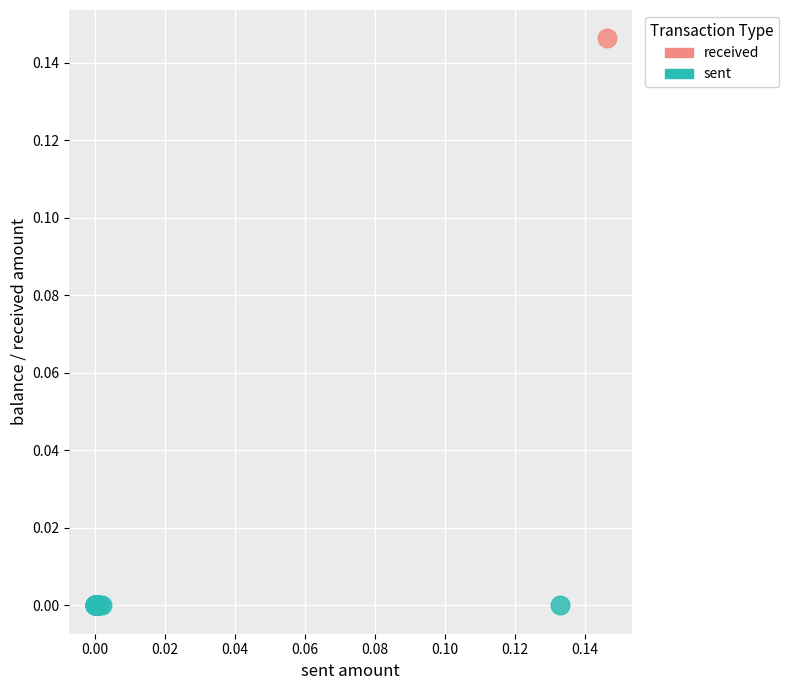

Which series reaches the maximum Y coordinate?

received